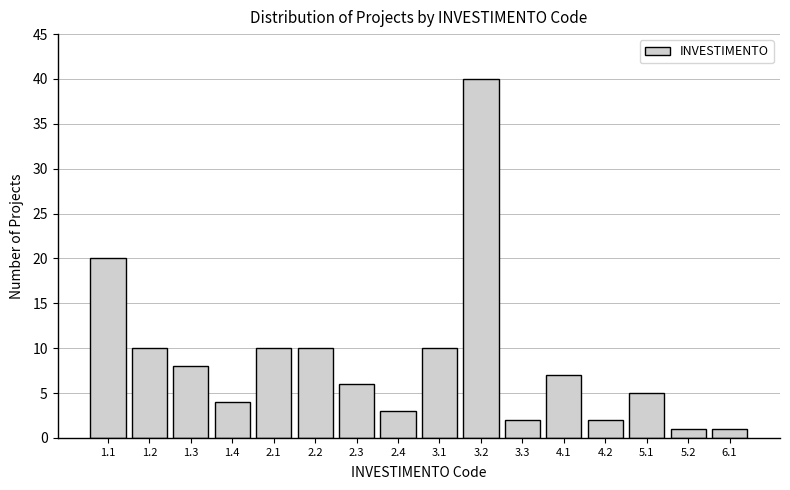

Reading left to right, list all the values displayed in this chart.

1.1=20	1.2=10	1.3=8	1.4=4	2.1=10	2.2=10	2.3=6	2.4=3	3.1=10	3.2=40	3.3=2	4.1=7	4.2=2	5.1=5	5.2=1	6.1=1